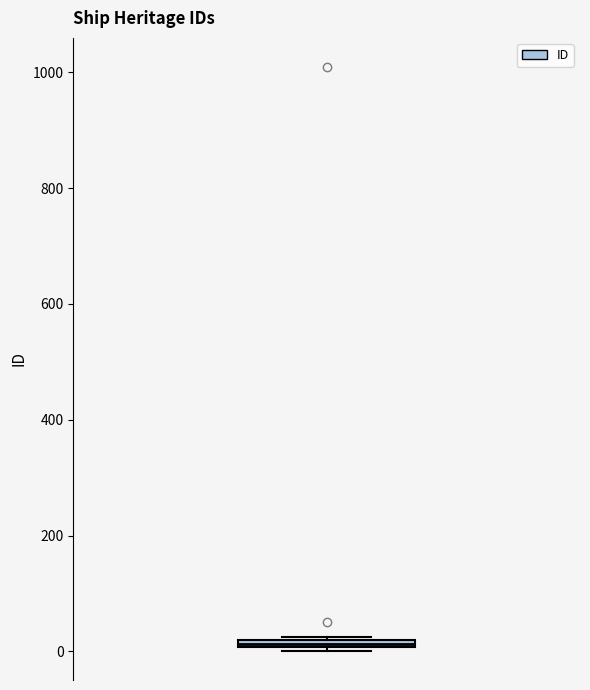

Where is the lower edge of the box on the y-axis? The values are not printed on the chart, so give them approximately, as read against the axis.

0